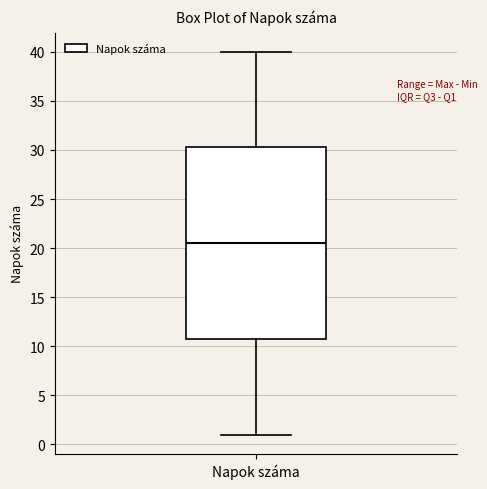

Transcribe this box plot: give where the median line is, the range the box spans, and where the two whiskers end, as read against the y-axis. The values are not printed on the chart, so give them approximately, as read against the axis.

median 20.5, box 11.0 to 30.5, whiskers 1.0 to 40.0